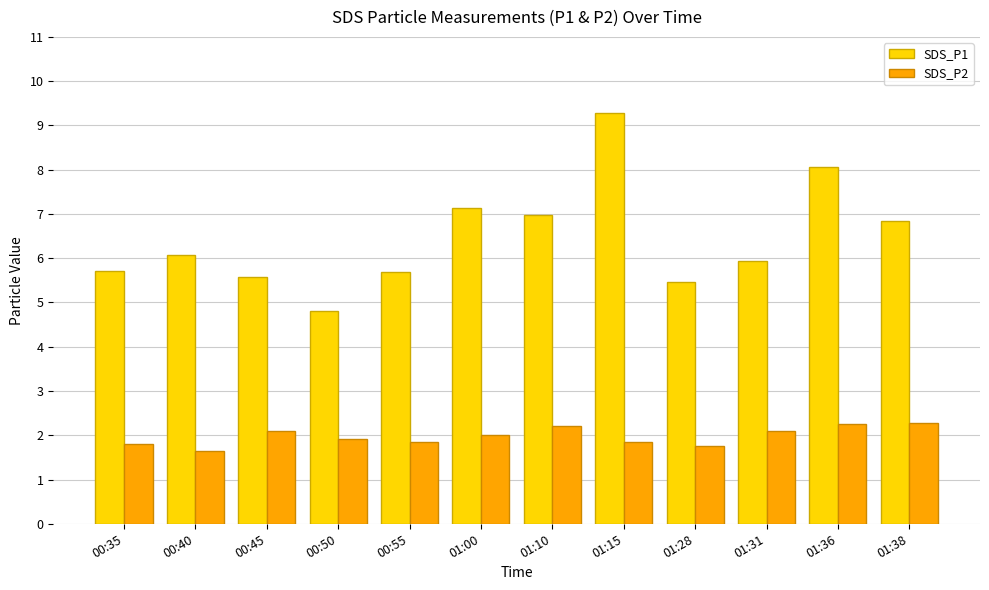

What is the sum of all SDS_P2 values?

23.8